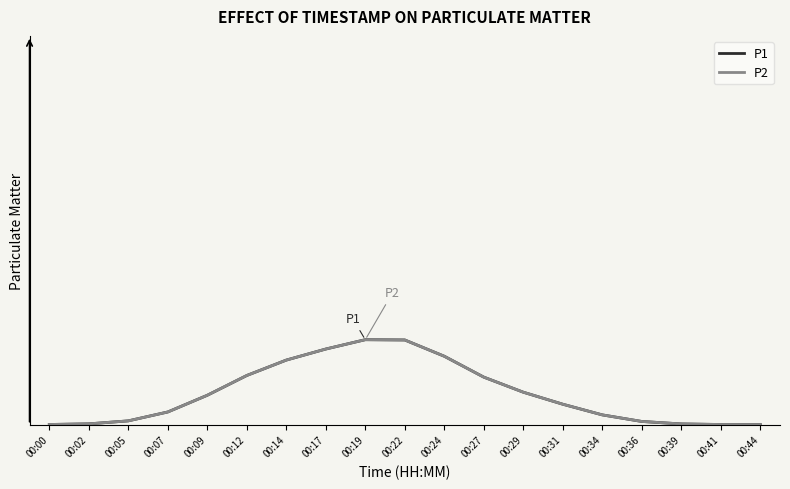

Is this an area chart (filled region under the line)?

No